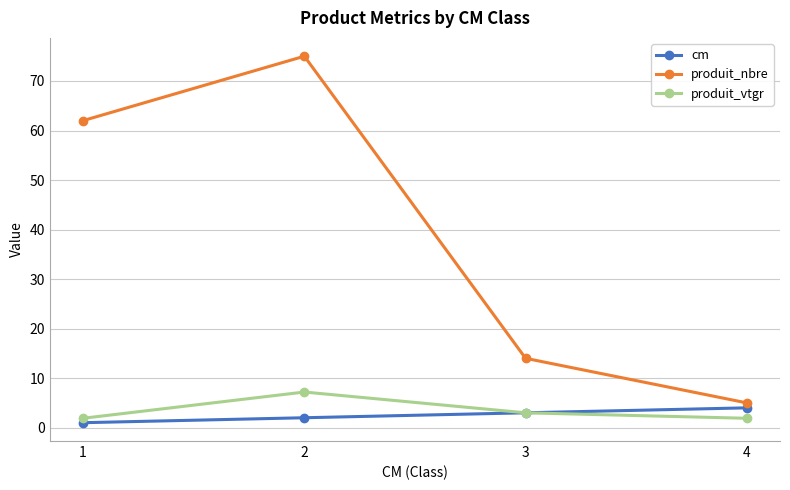

Reading left to right, list all the values displayed in this chart.

cm: 1.0	2.0	3.0	4.0
produit_nbre: 62.0	75.0	14.0	5.0
produit_vtgr: 1.9	7.2	3.0	1.9